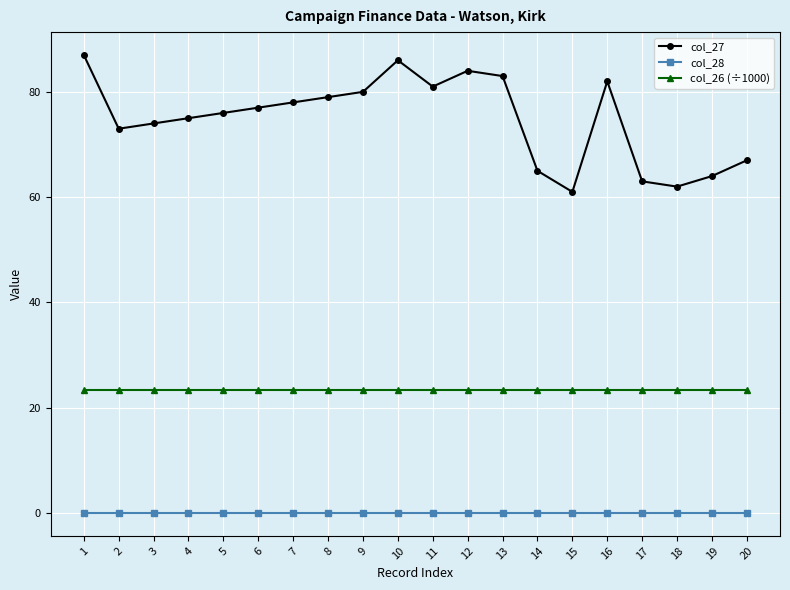

Reading left to right, list all the values displayed in this chart.

col_27: 1=87.0	2=73.0	3=74.0	4=75.0	5=76.0	6=77.0	7=78.0	8=79.0	9=80.0	10=86.0	11=81.0	12=84.0	13=83.0	14=65.0	15=61.0	16=82.0	17=63.0	18=62.0	19=64.0	20=67.0
col_28: 1=0.0	2=0.0	3=0.0	4=0.0	5=0.0	6=0.0	7=0.0	8=0.0	9=0.0	10=0.0	11=0.0	12=0.0	13=0.0	14=0.0	15=0.0	16=0.0	17=0.0	18=0.0	19=0.0	20=0.0
col_26 (÷1000): 1=23.4	2=23.4	3=23.4	4=23.4	5=23.4	6=23.4	7=23.4	8=23.4	9=23.4	10=23.4	11=23.4	12=23.4	13=23.4	14=23.4	15=23.4	16=23.4	17=23.4	18=23.4	19=23.4	20=23.4